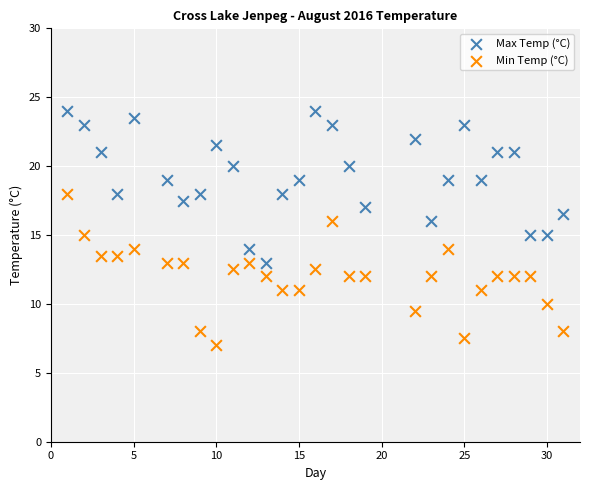

Which series reaches the maximum Y coordinate?

Max Temp (°C)